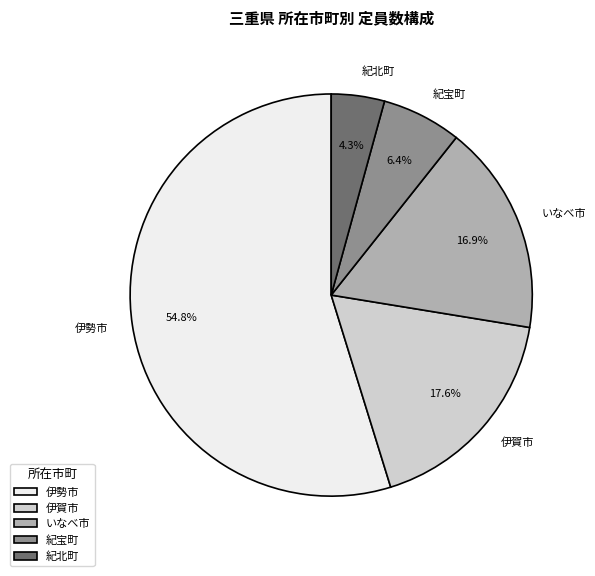

How many segments does this pie chart have?

5